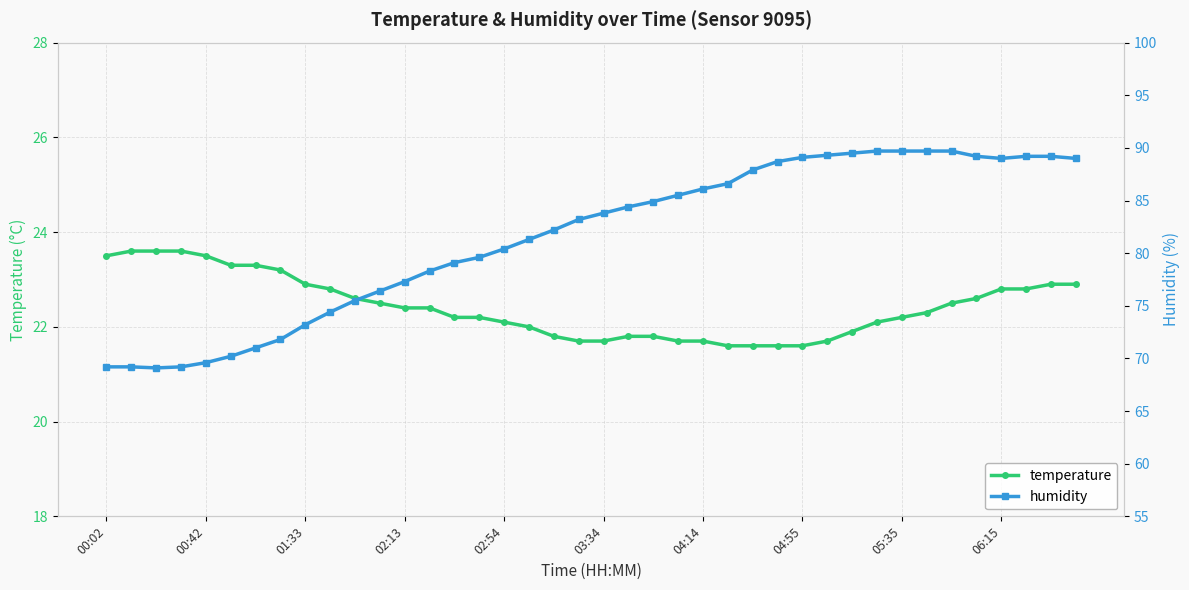

How many values in the humidity series are below 83?

19